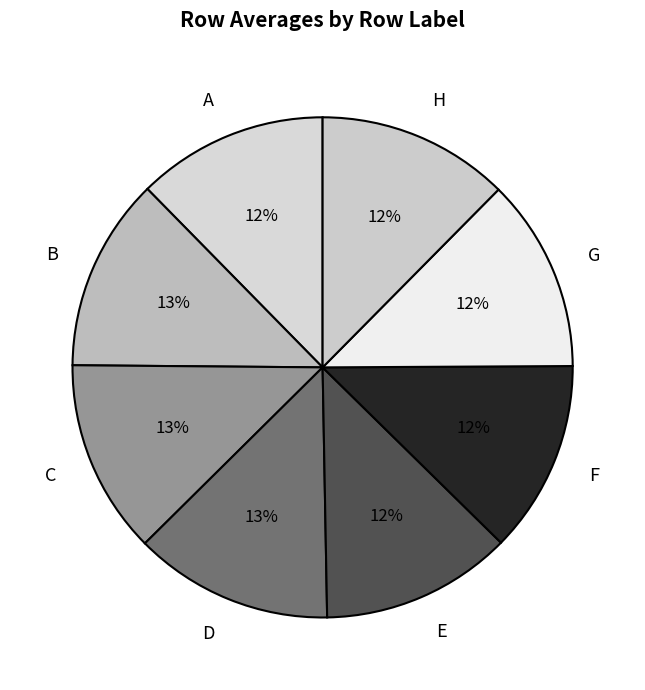

What percentage is the B slice, to the nearest percent?

13%